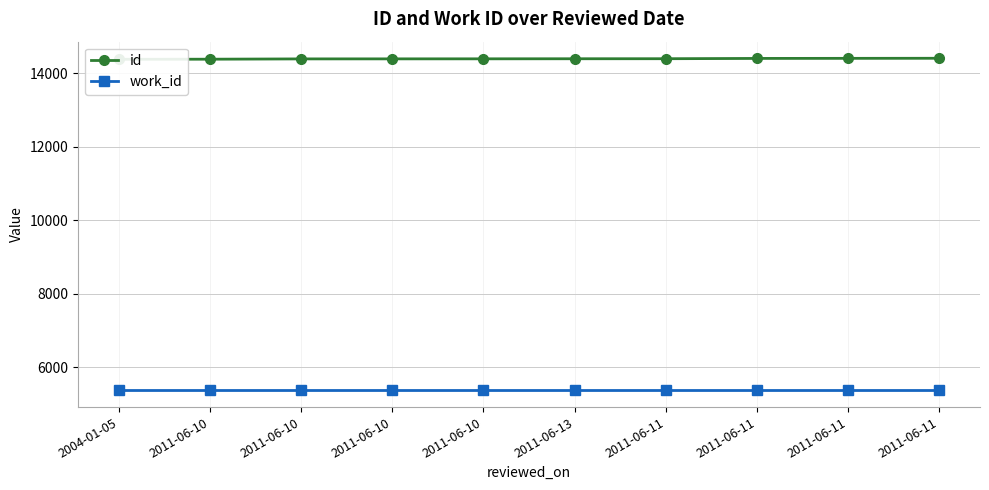

The value of work_id at 2004-01-05 is 3102. True or false?

False